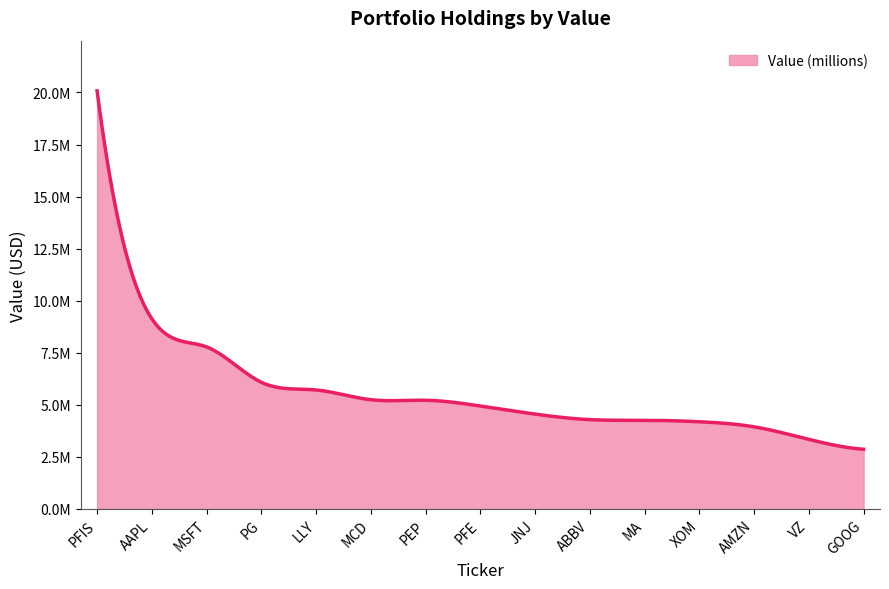

What is the sum of all values?

91617000